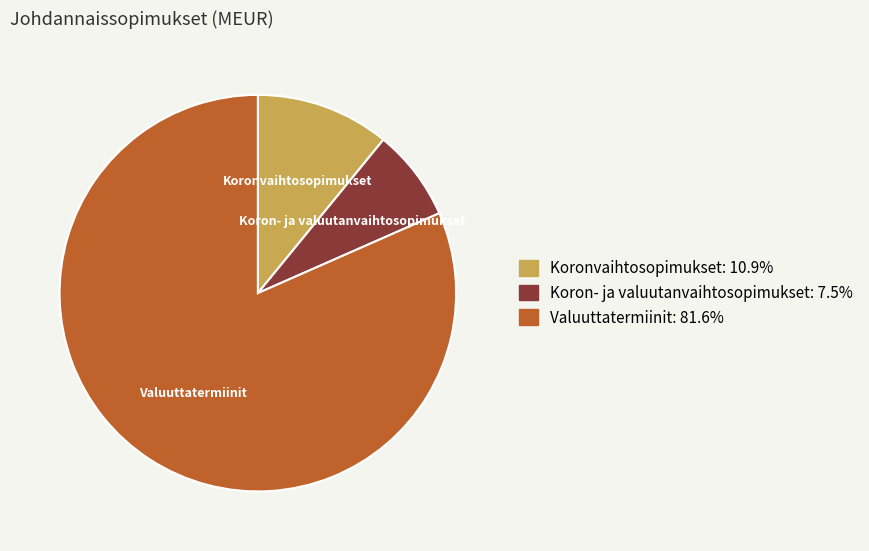

Rank the categories by value from lowest to highest.

Koron- ja valuutanvaihtosopimukset, Koronvaihtosopimukset, Valuuttatermiinit